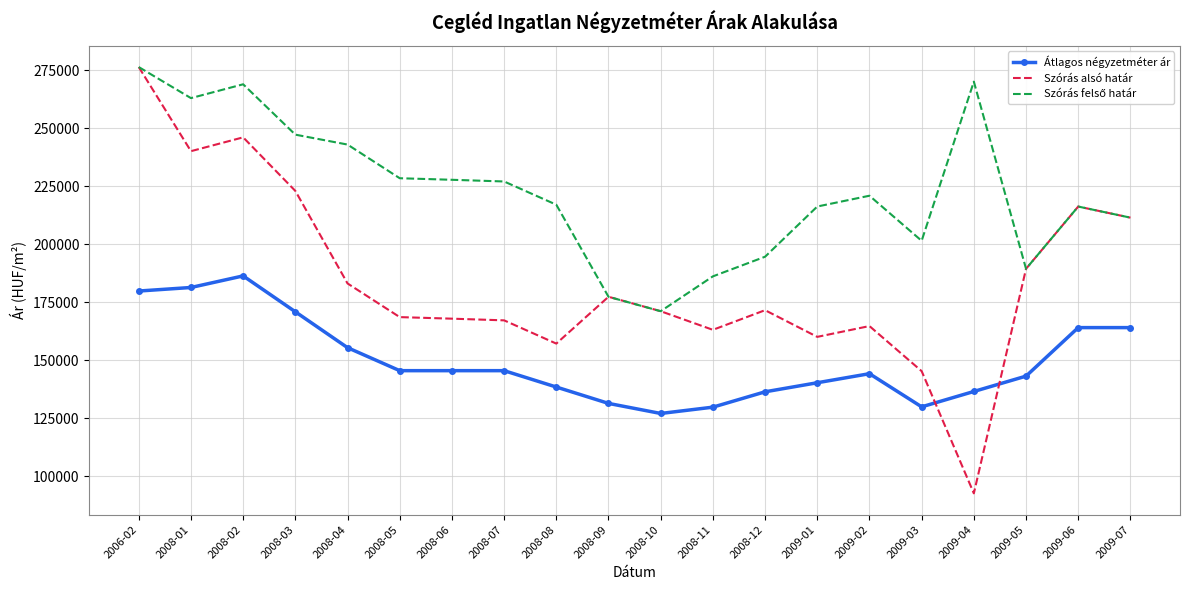

What is the minimum value shown in the chart?

92600